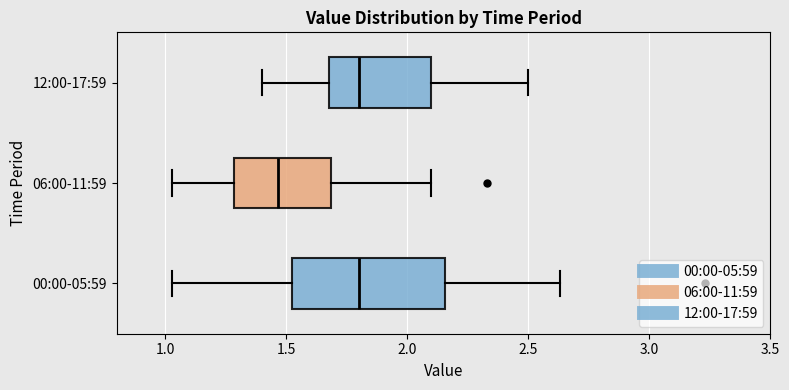

Reading bottom to top, transcribe this box plot: for each box, give where its median line is, the range the box spans, and where its two whiskers end, as read against the x-axis. The values are not printed on the chart, so give them approximately, as read against the axis.

00:00-05:59: median 1.80, box 1.50 to 2.15, whiskers 1.05 to 2.65
06:00-11:59: median 1.45, box 1.30 to 1.70, whiskers 1.05 to 2.10
12:00-17:59: median 1.80, box 1.70 to 2.10, whiskers 1.40 to 2.50